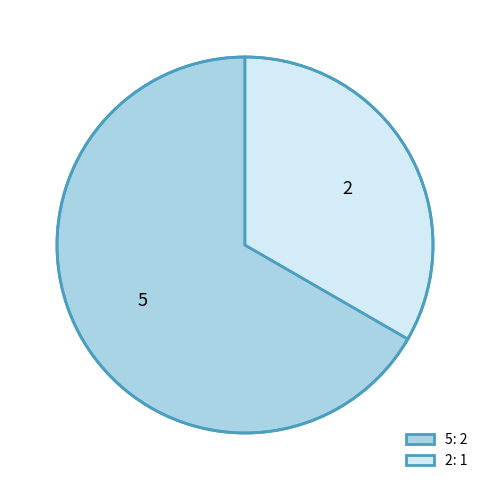

Which category has the smallest portion of the pie?

2